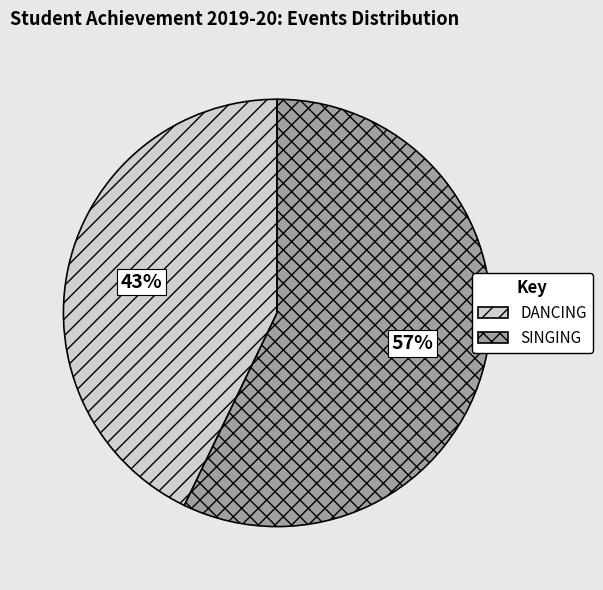

Do SINGING and DANCING together represent more than half of the pie?

Yes